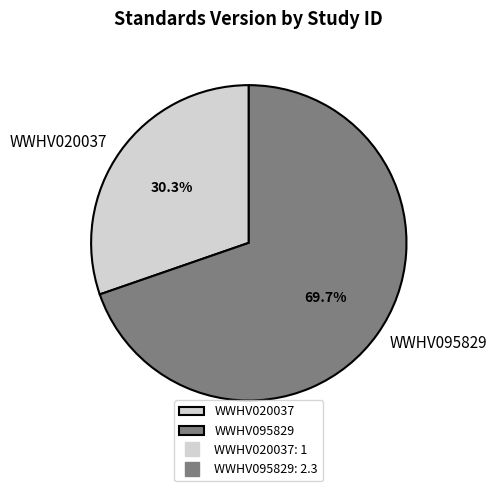

Between WWHV020037 and WWHV095829, which is larger?

WWHV095829